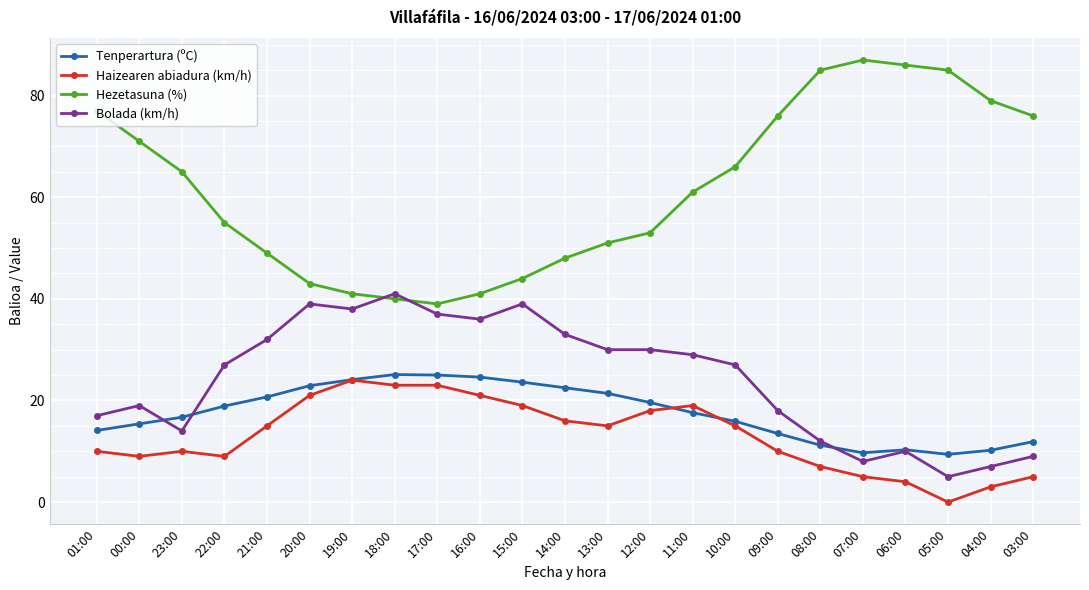

In Tenperartura (ºC), how many points are lower than both neighbors (excluding endpoints)?

2